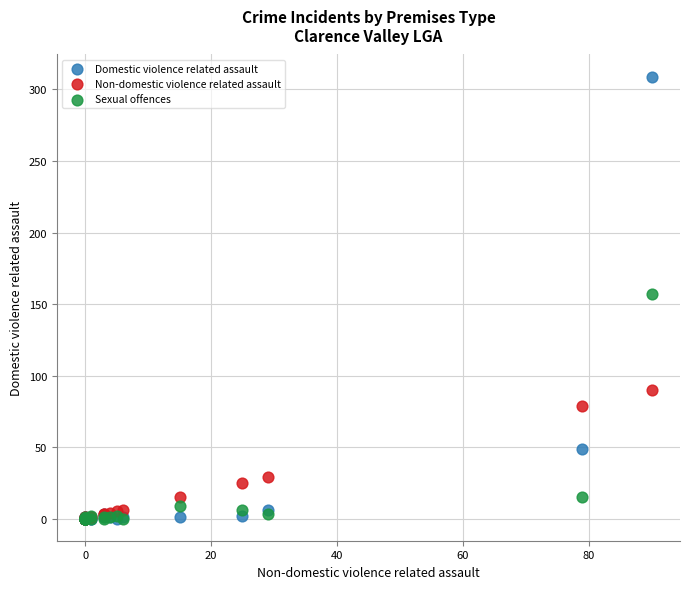

Which series has the largest Y range (max minus min)?

Domestic violence related assault